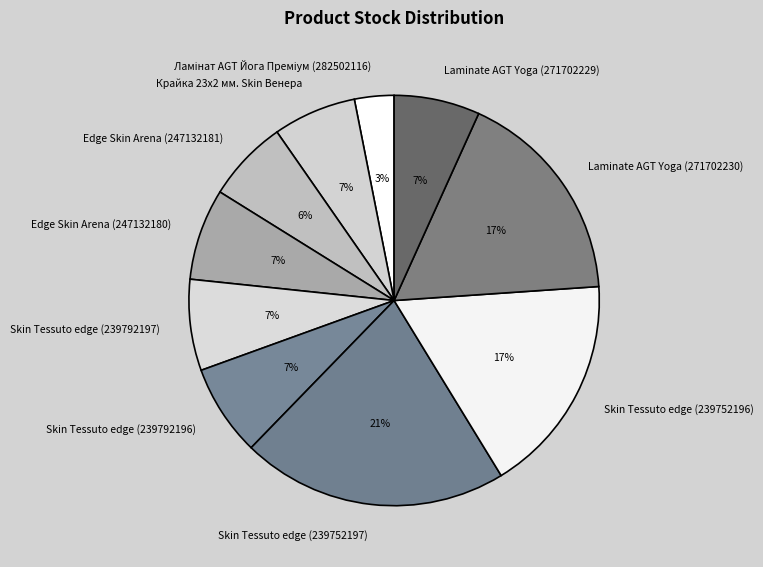

Count the number of slices in the pie.

10